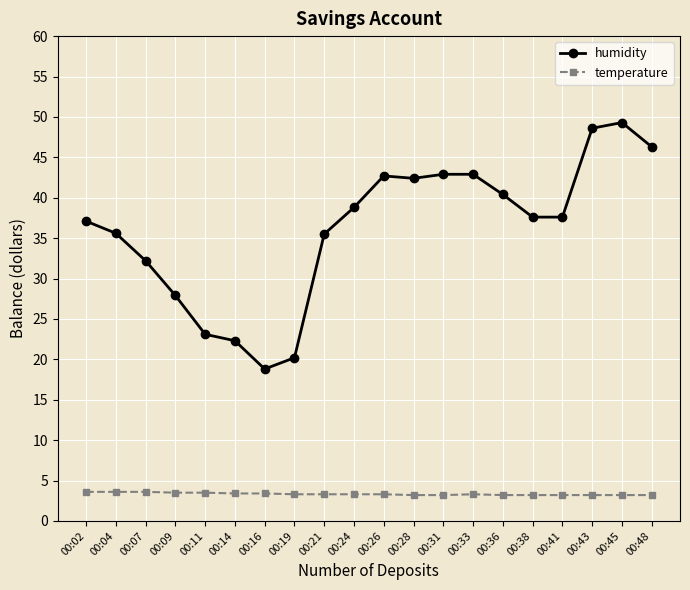

Rank the series at 00:48 from lowest to highest value.

temperature, humidity